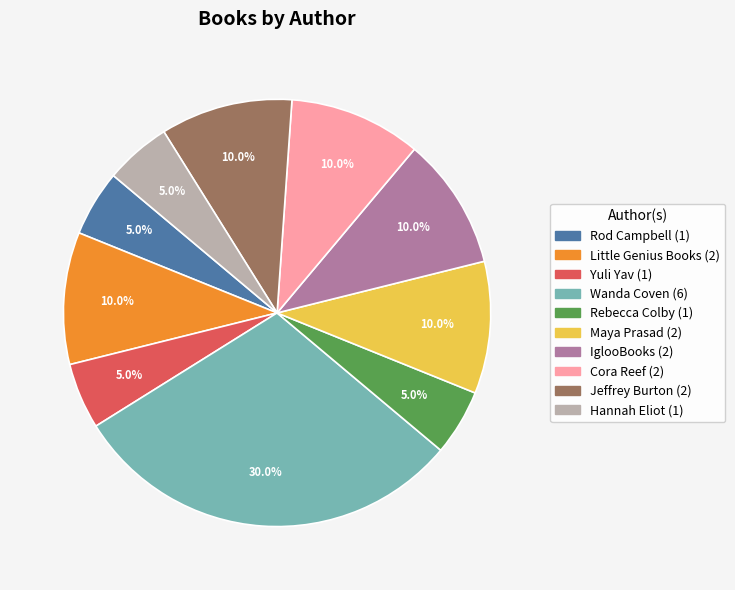

How much of the chart is everything except Yuli Yav?

95.0%